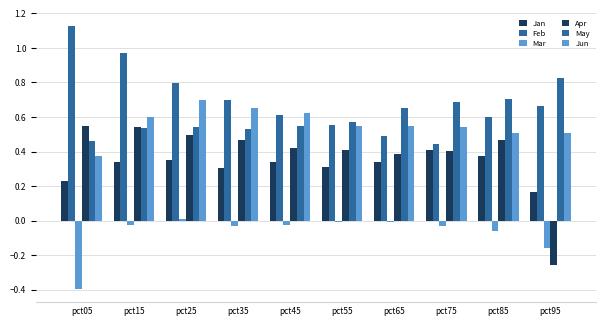

How many Apr values are between 0 and 1?

9